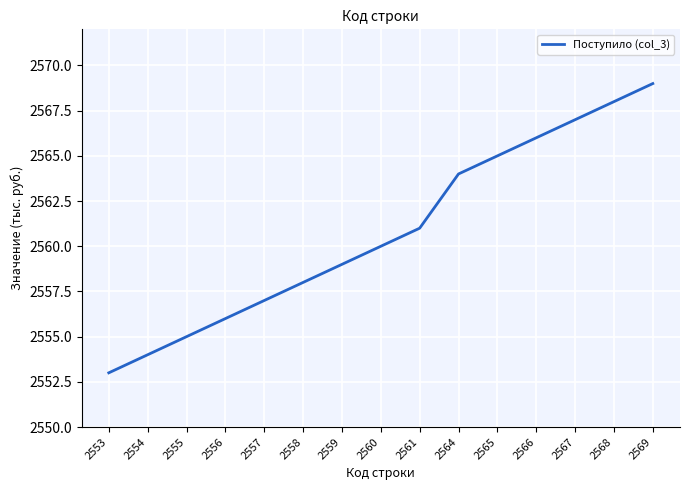

List the labels in order of value, smallest first.

2553, 2554, 2555, 2556, 2557, 2558, 2559, 2560, 2561, 2564, 2565, 2566, 2567, 2568, 2569